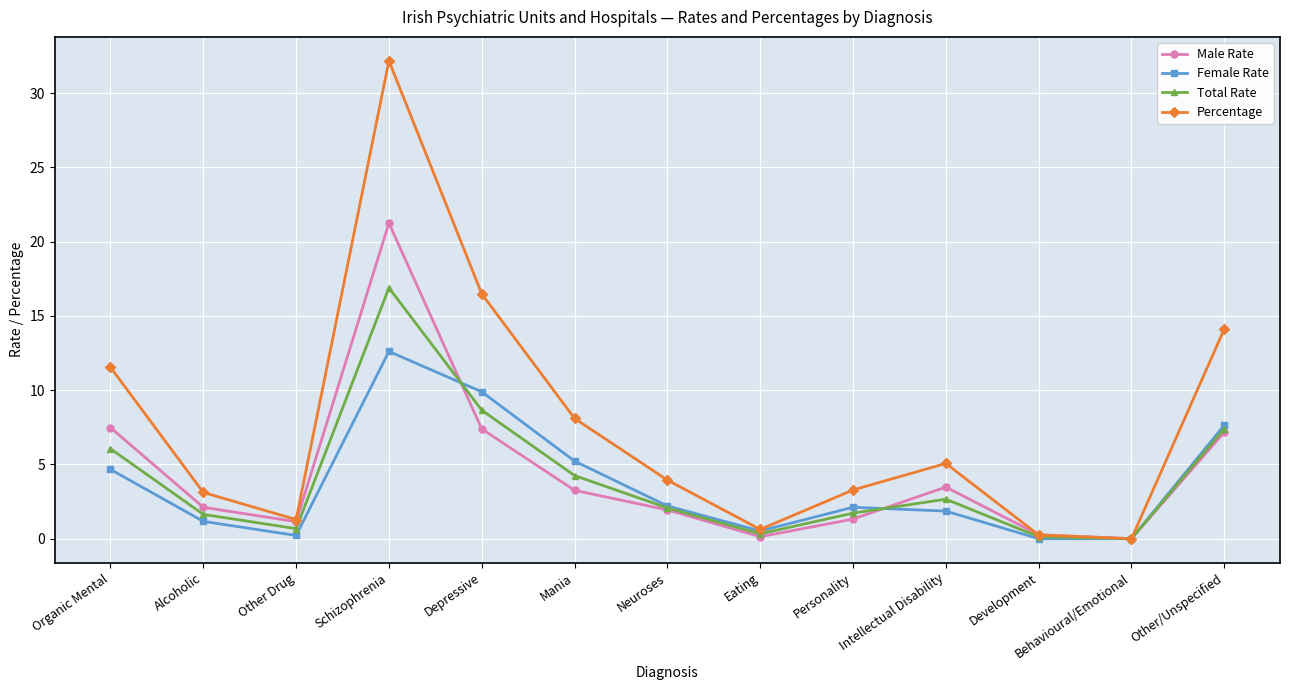

Does the chart display data point markers on the line(s)?

Yes